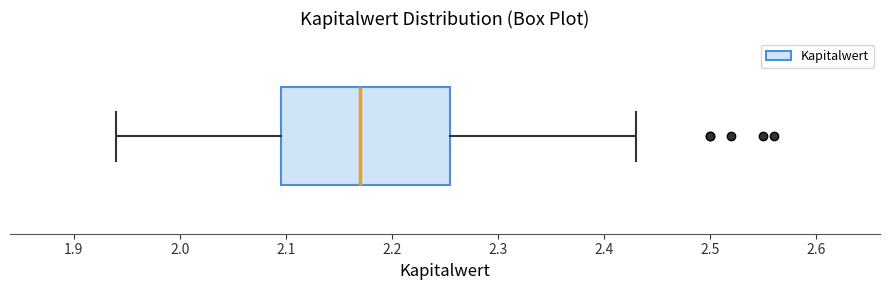

Where is the right edge of the box on the x-axis? The values are not printed on the chart, so give them approximately, as read against the axis.

2.26